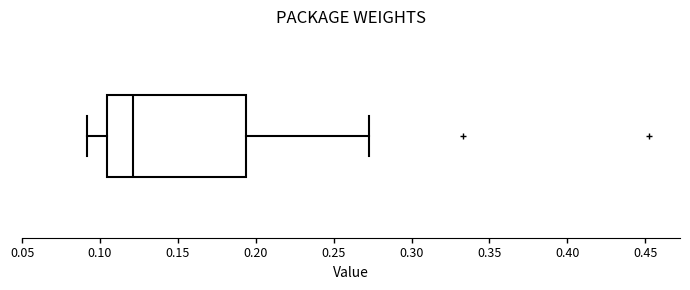

Transcribe this box plot: give where the median line is, the range the box spans, and where the two whiskers end, as read against the x-axis. The values are not printed on the chart, so give them approximately, as read against the axis.

median 0.120, box 0.105 to 0.195, whiskers 0.090 to 0.275